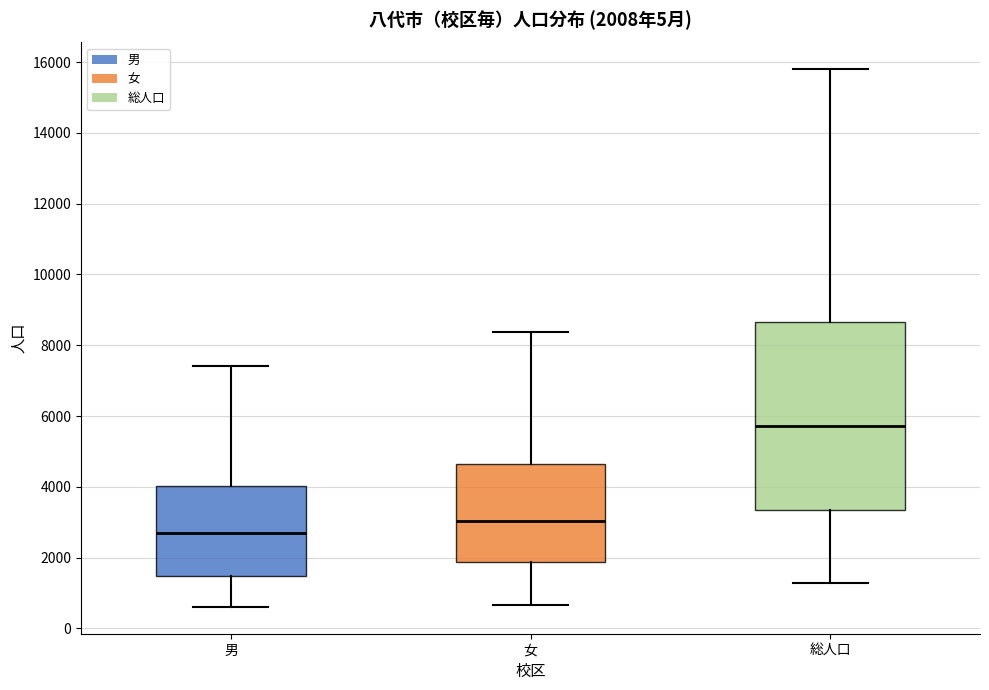

Which box has the lowest median line?

男